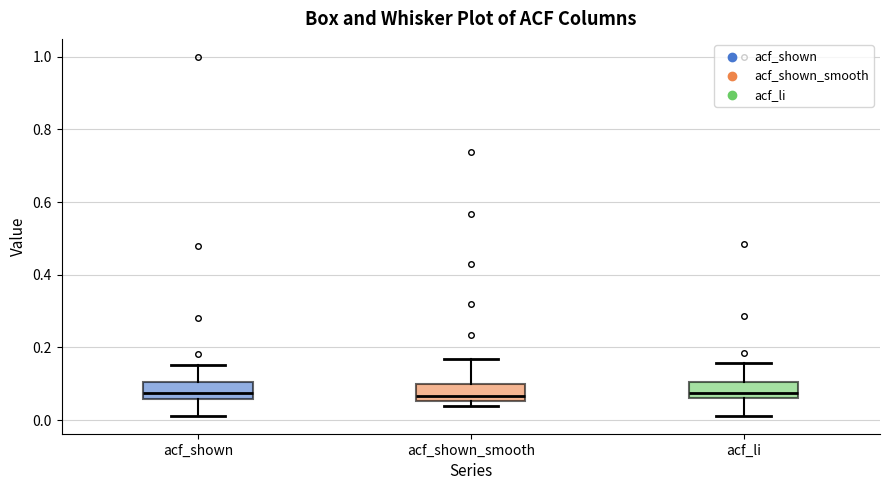

Where does the upper whisker of the box for acf_shown_smooth end on the y-axis? The values are not printed on the chart, so give them approximately, as read against the axis.

0.16